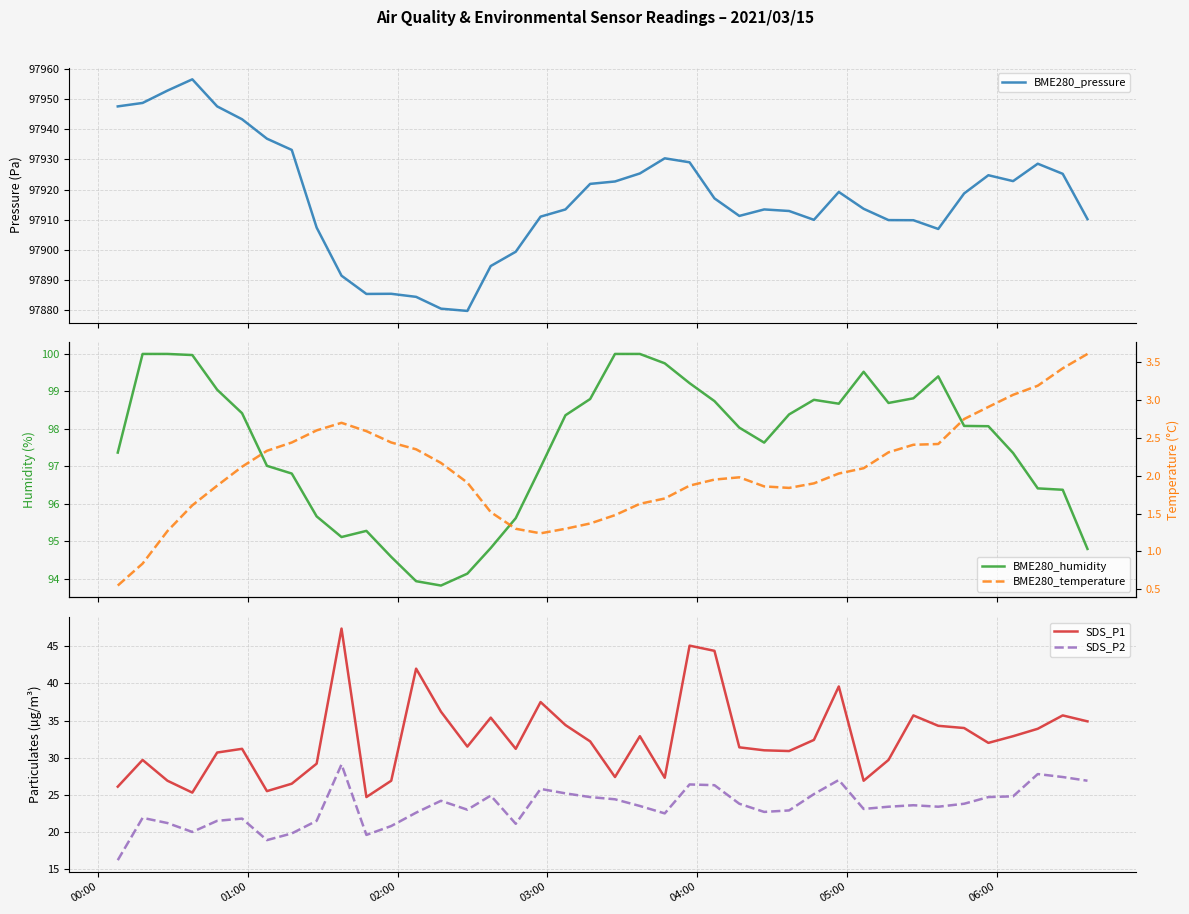

True or false: SDS_P2 and SDS_P1 cross at least once.

False